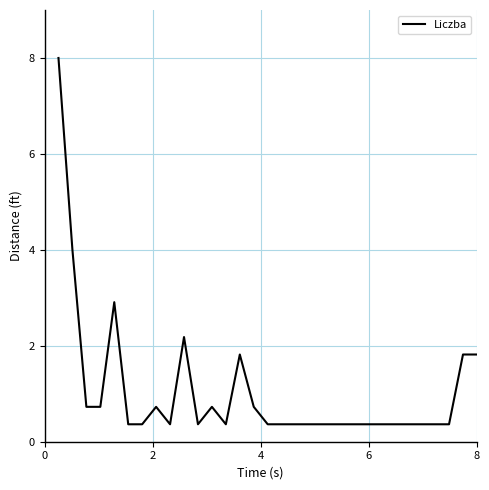

What is the smallest value displayed?

0.4